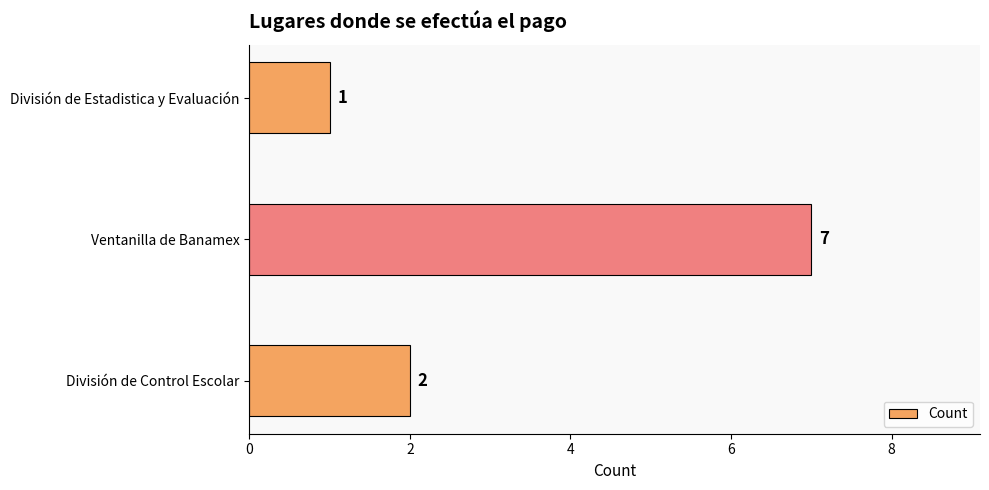

Count the values in the range 1 to 7.

3